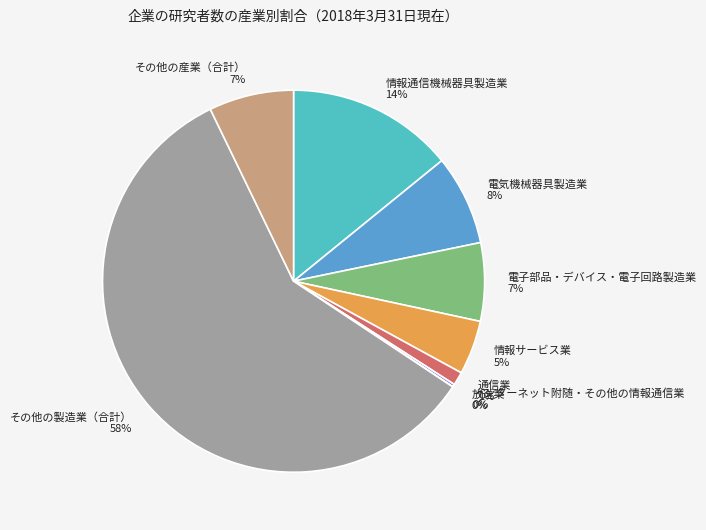

Which has a higher value, 情報サービス業 or 電気機械器具製造業?

電気機械器具製造業